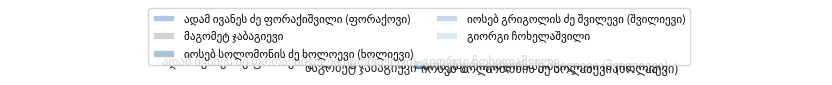

Is there a majority slice in this chart?

No